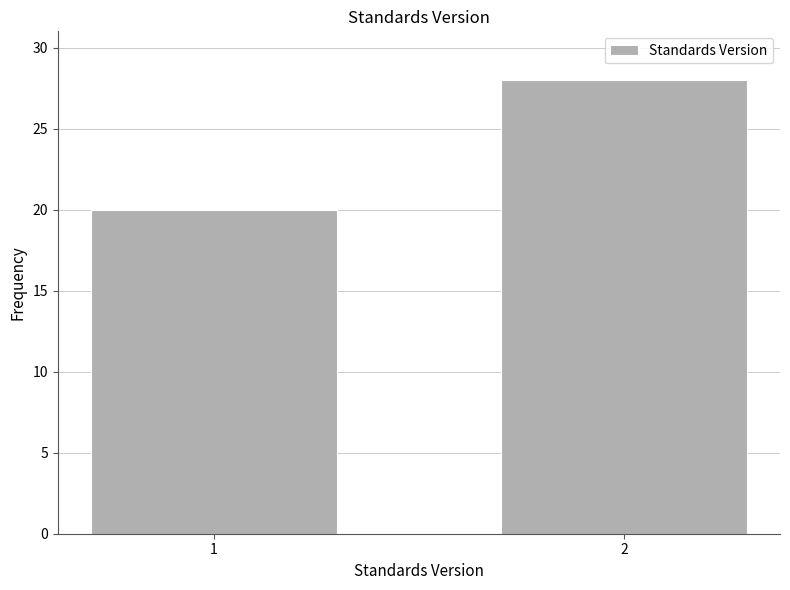

Reading left to right, extract all data points from this chart.

20	28